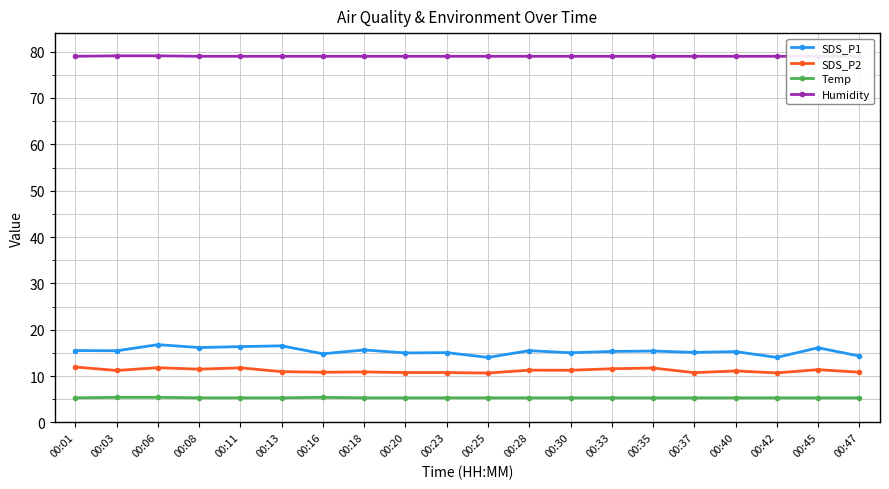

What is the difference between the highest and lowest values at 00:30?

73.7